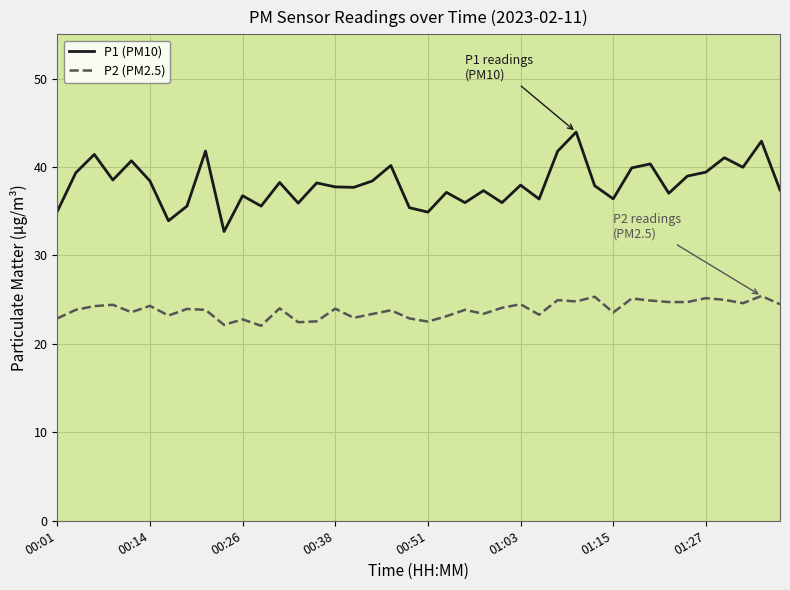

Which series has the largest total across all categories?

P1 (PM10)